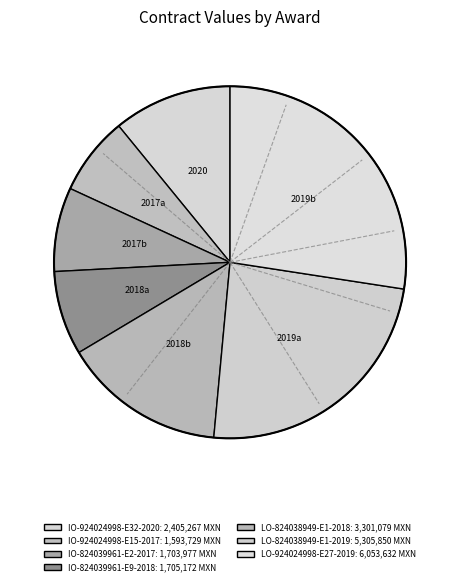

What percentage do IO-924024998-E32-2020 and LO-924024998-E27-2019 together represent?

38.3%